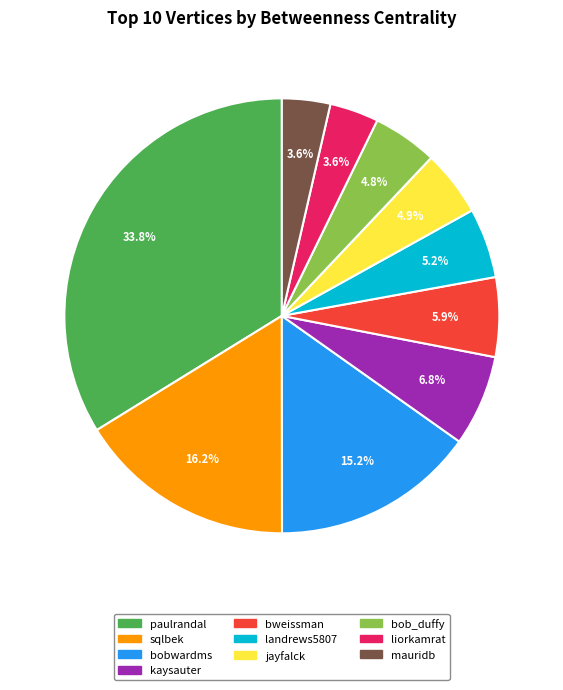

To the nearest percent, what portion does liorkamrat represent?

4%